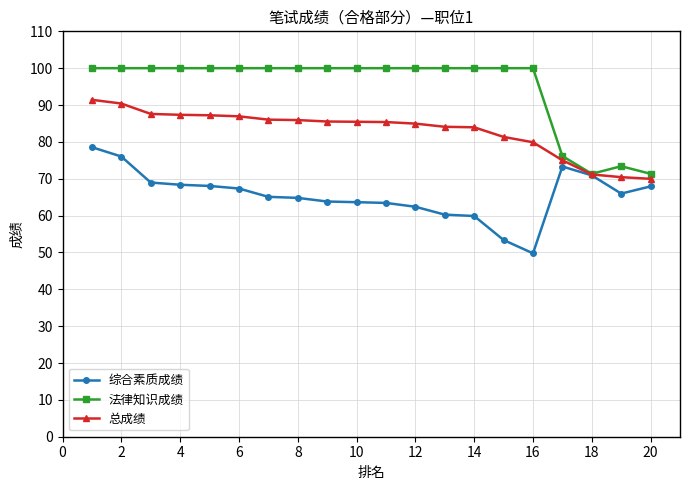

What is the smallest value displayed?

49.8